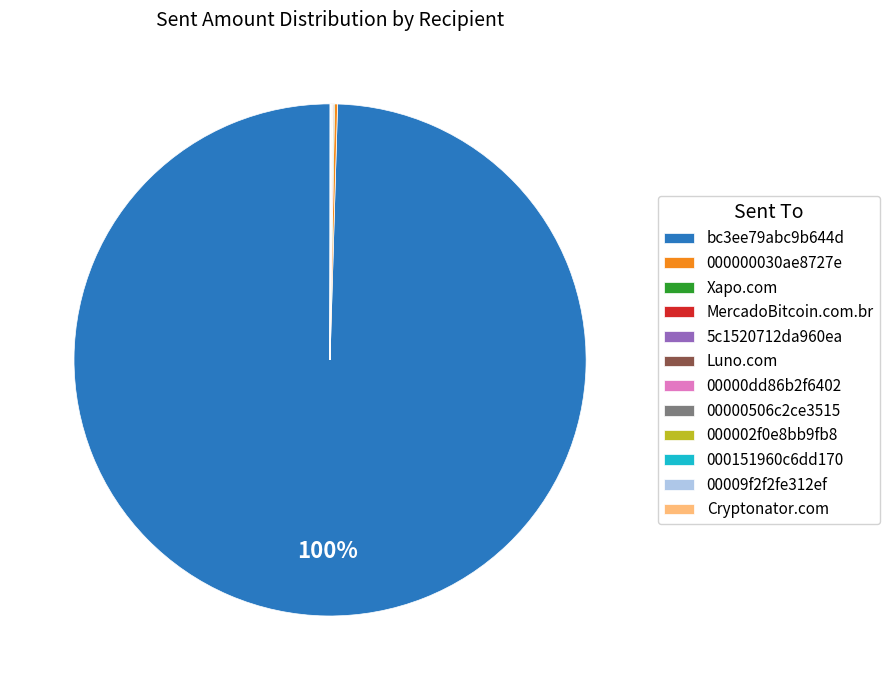

To the nearest percent, what is the average slice percentage?

8%